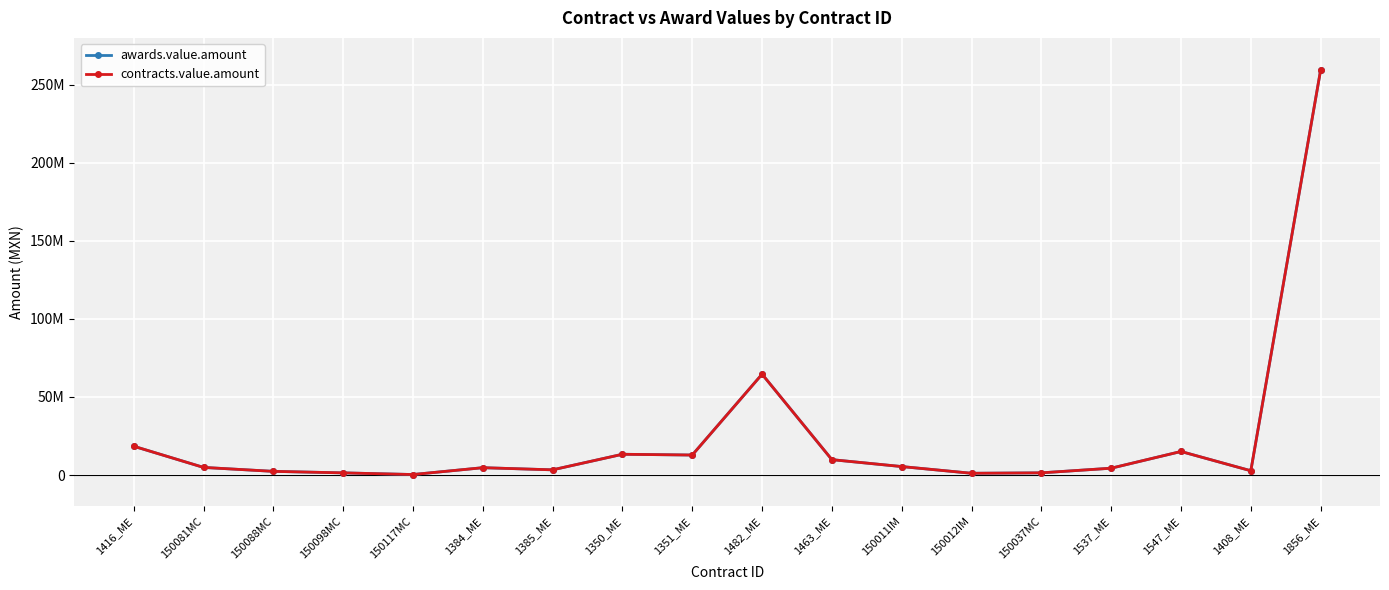

How many lines are shown in the chart?

2